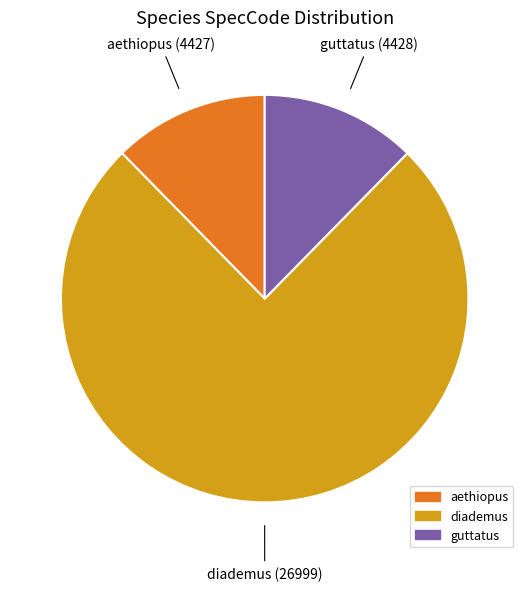

Count the number of slices in the pie.

3